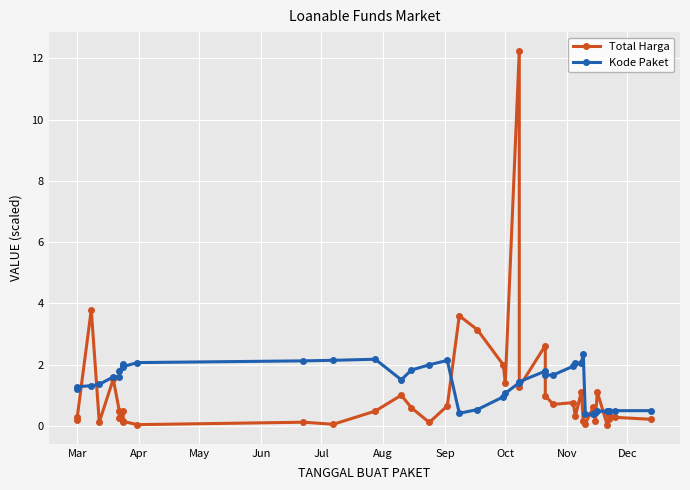

Is it true that Kode Paket equals 0.6 at Jun?

False